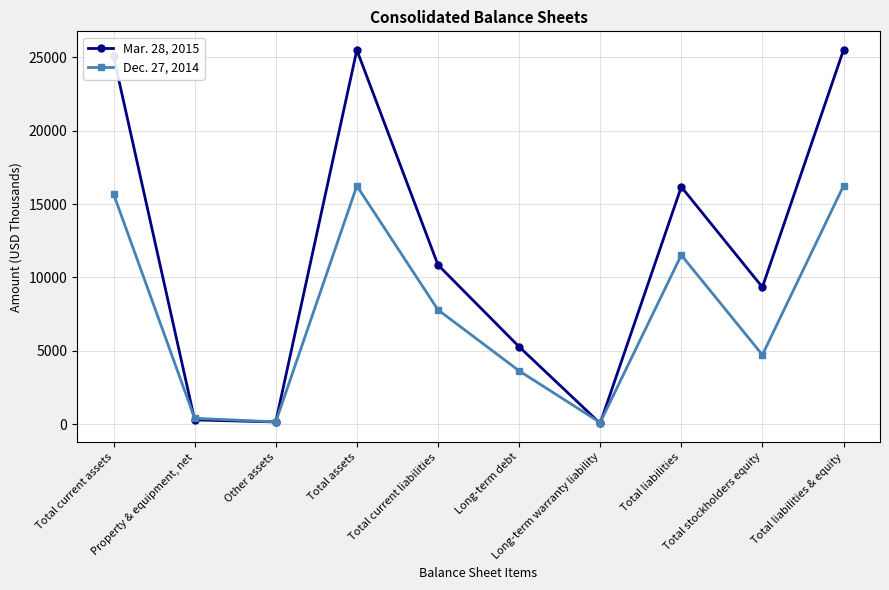

List the series in order of their peak value, highest first.

Mar. 28, 2015, Dec. 27, 2014